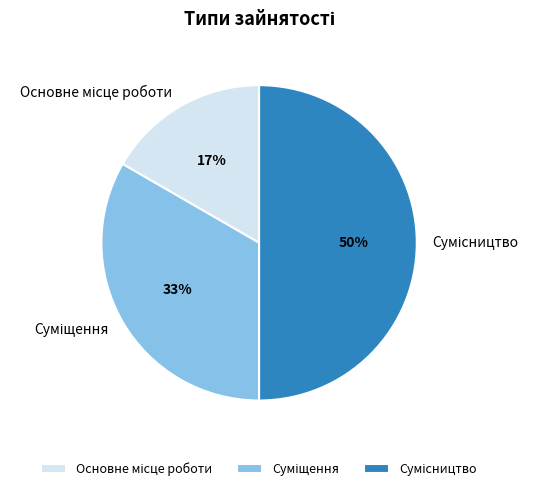

To the nearest percent, what is the difference between the largest and smallest slice percentages?

33%